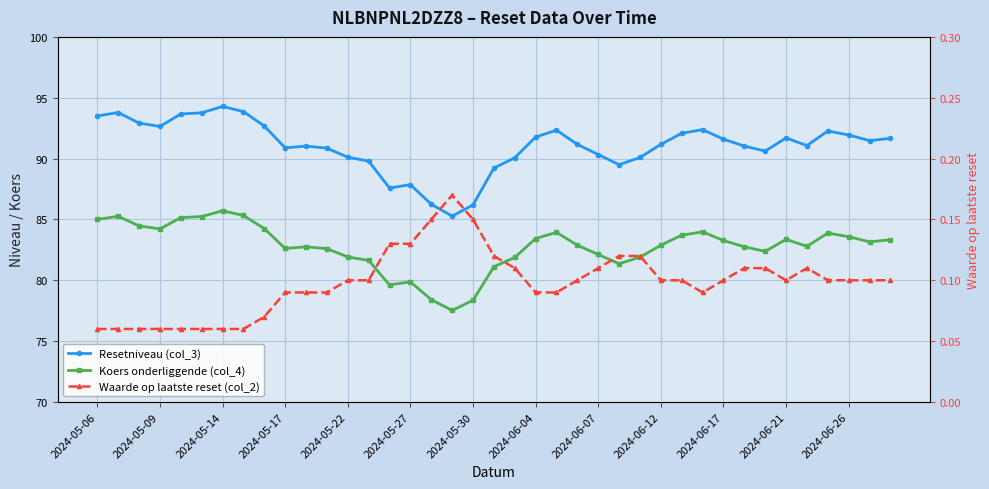

Count the number of categories in the chart.

39